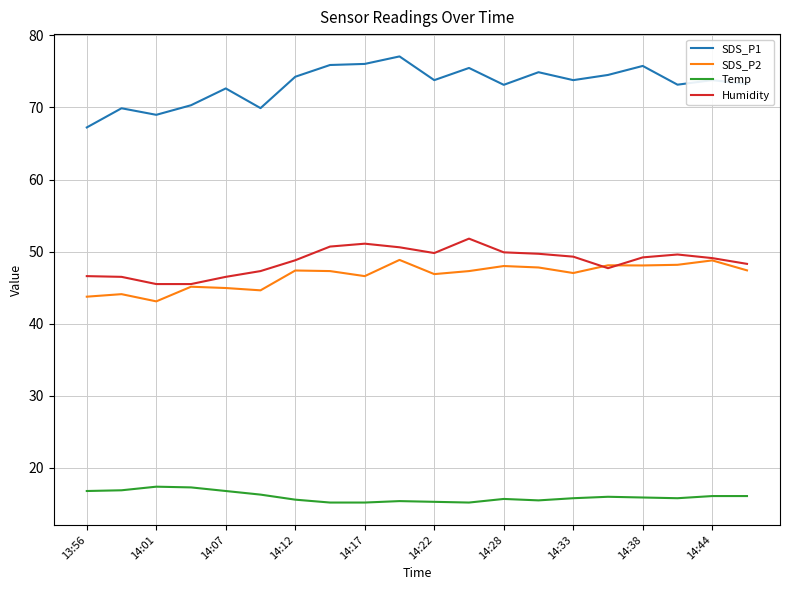

Which series has the widest spread of values?

SDS_P1